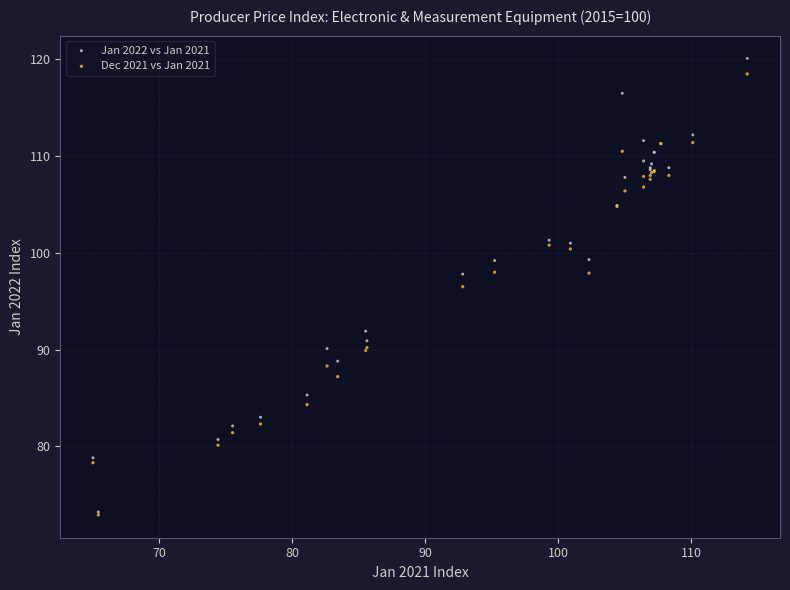

In the Dec 2021 vs Jan 2021 series, what Y value is closest to 95?

96.5